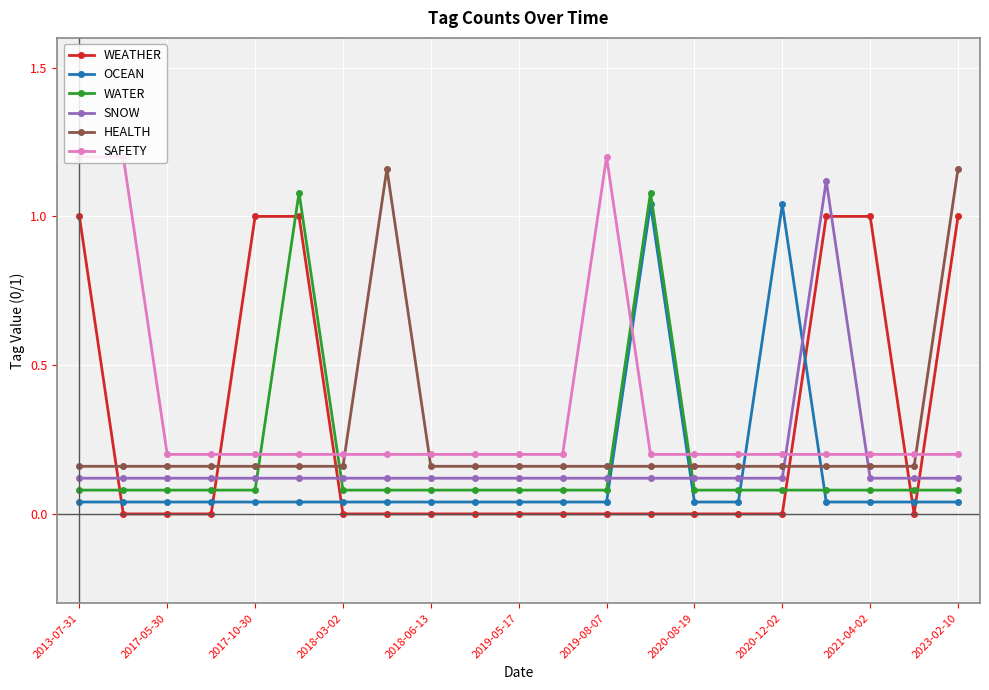

True or false: OCEAN has more than 0 points higher than both neighbors.

True